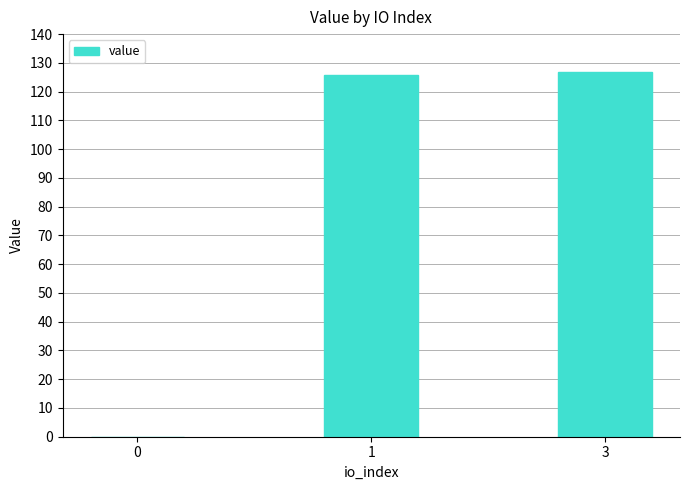

Is it true that the value at 3 is 126.8?

True